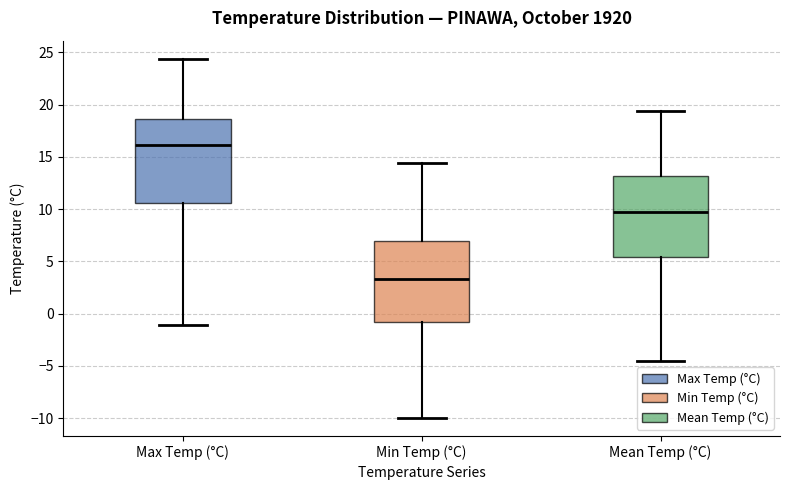

Where does the median line of the box for Max Temp (°C) sit on the y-axis? The values are not printed on the chart, so give them approximately, as read against the axis.

16.0